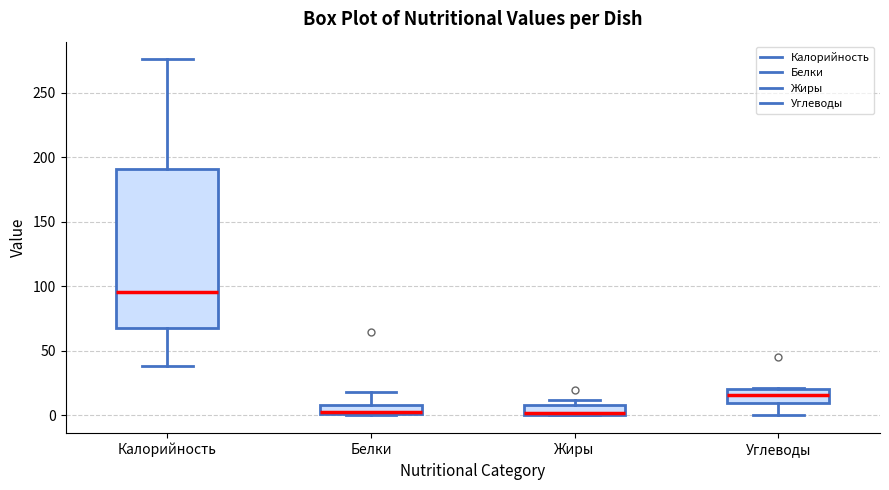

Where does the median line of the box for Калорийность sit on the y-axis? The values are not printed on the chart, so give them approximately, as read against the axis.

95